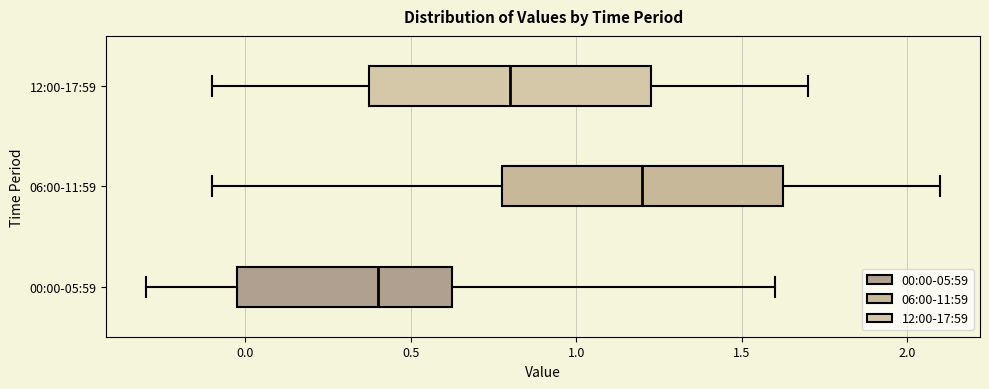

Reading bottom to top, read every box against the x-axis: the position of its median line, the range the box covers, and the ends of its whiskers. The values are not printed on the chart, so give them approximately, as read against the axis.

00:00-05:59: median 0.40, box 0.00 to 0.65, whiskers -0.30 to 1.60
06:00-11:59: median 1.20, box 0.80 to 1.65, whiskers -0.10 to 2.10
12:00-17:59: median 0.80, box 0.40 to 1.25, whiskers -0.10 to 1.70